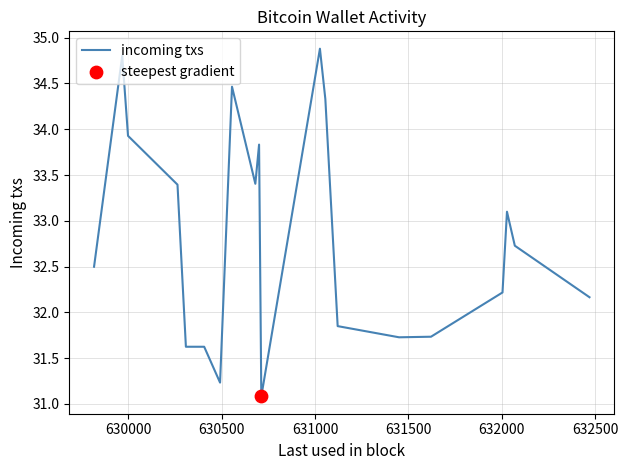

What is the maximum value shown in the chart?

34.9